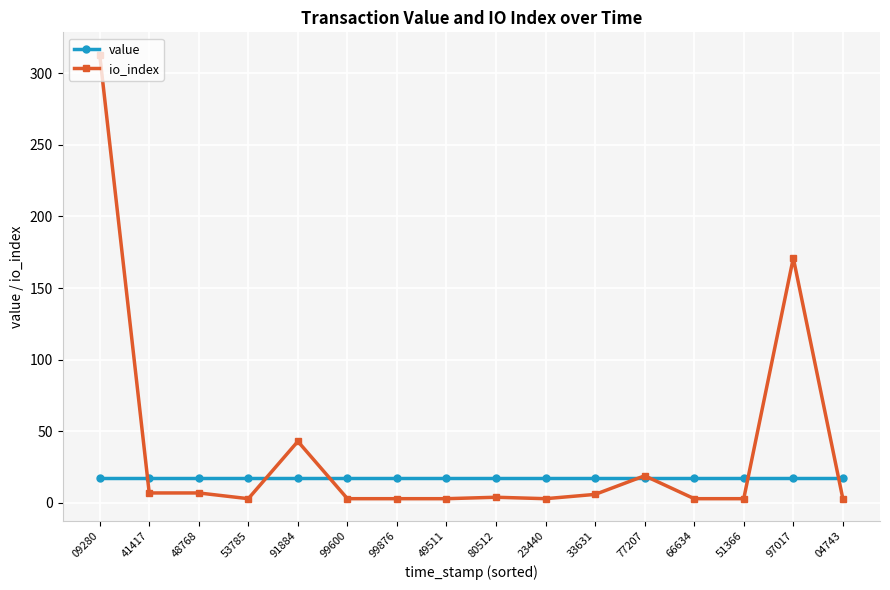

True or false: value and io_index cross at least once.

True